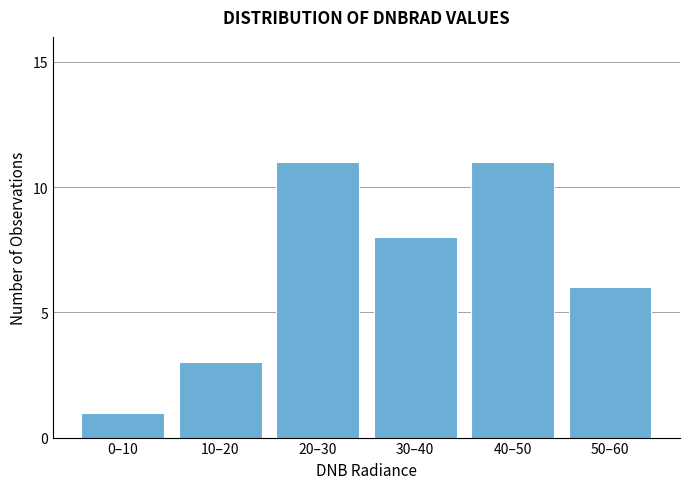

Reading left to right, list all the values displayed in this chart.

0–10=1	10–20=3	20–30=11	30–40=8	40–50=11	50–60=6